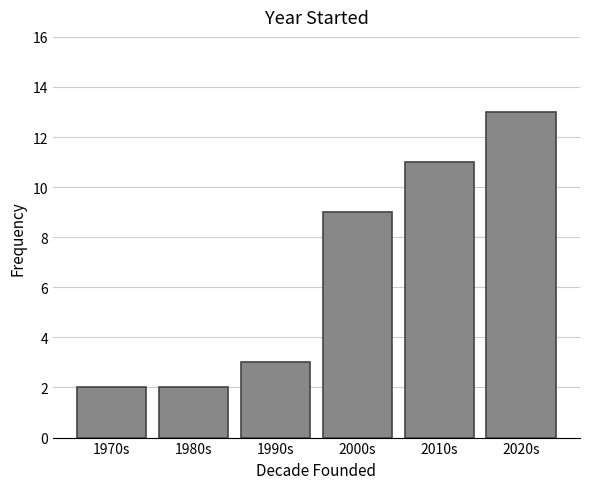

Reading left to right, list all the values displayed in this chart.

2	2	3	9	11	13